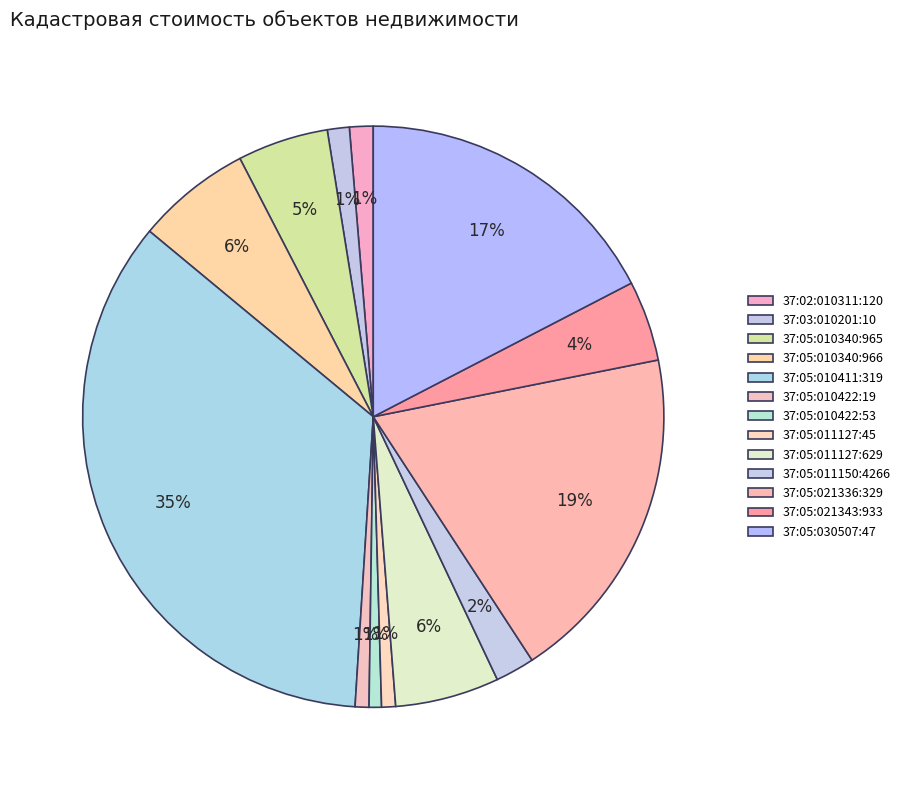

Is 37:05:030507:47 the majority of the pie?

No